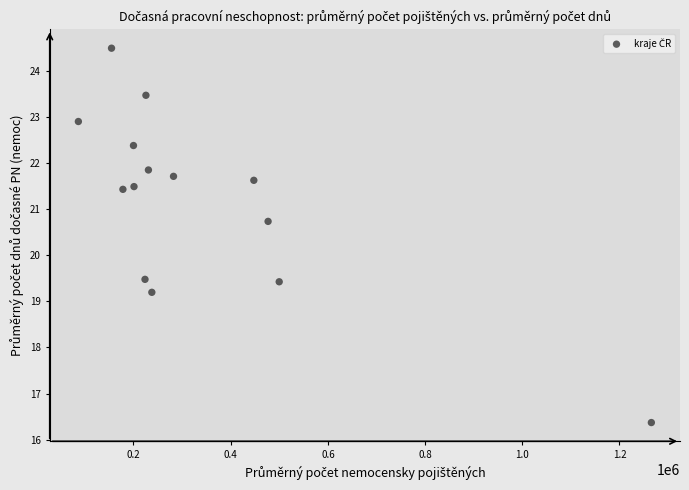

What is the range of Y values (max minus min)?

8.1